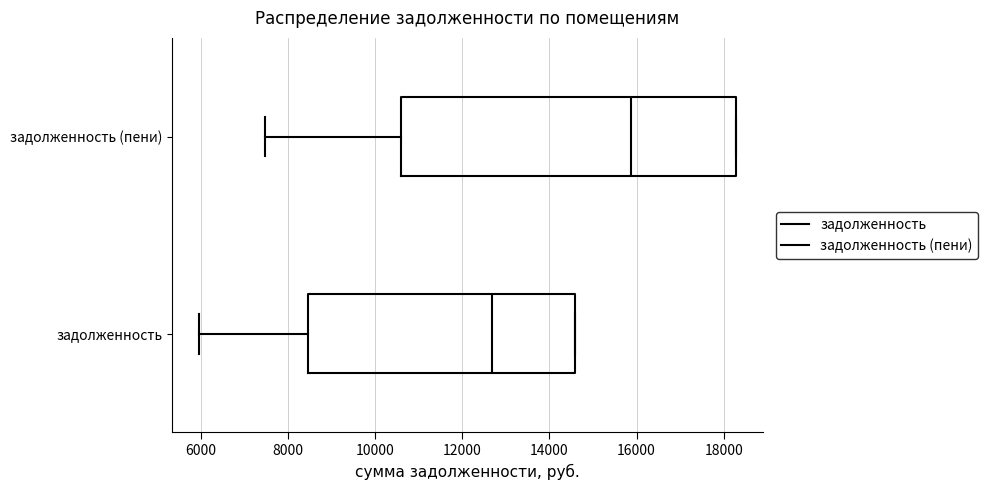

Where does the left whisker of the box for задолженность end on the x-axis? The values are not printed on the chart, so give them approximately, as read against the axis.

6000